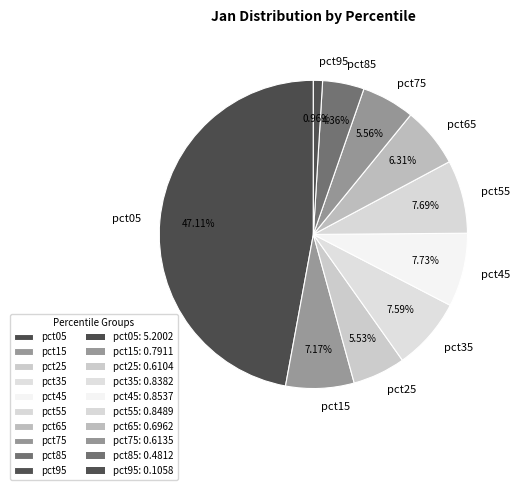

Count the number of slices in the pie.

10